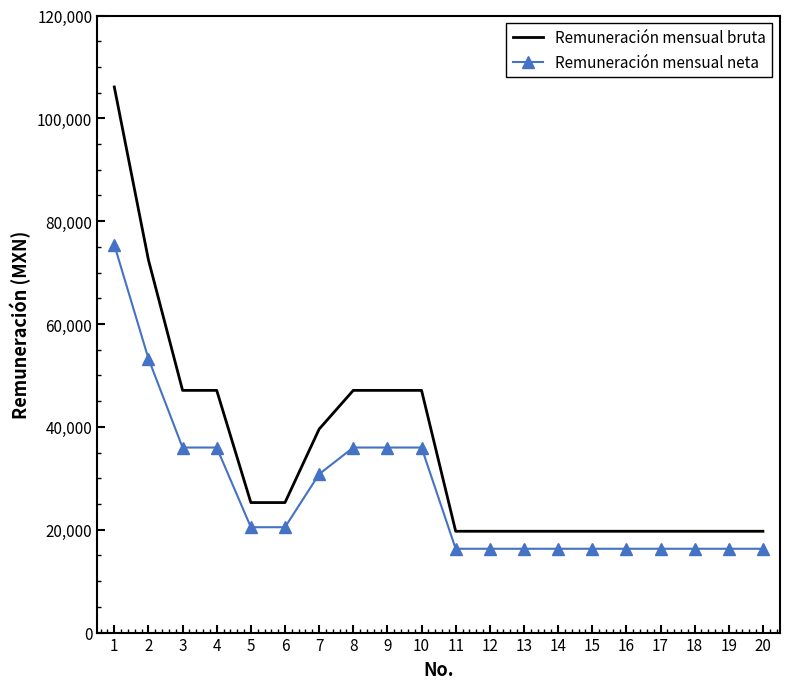

What is the lowest value of the Remuneración mensual neta series?

16299.7